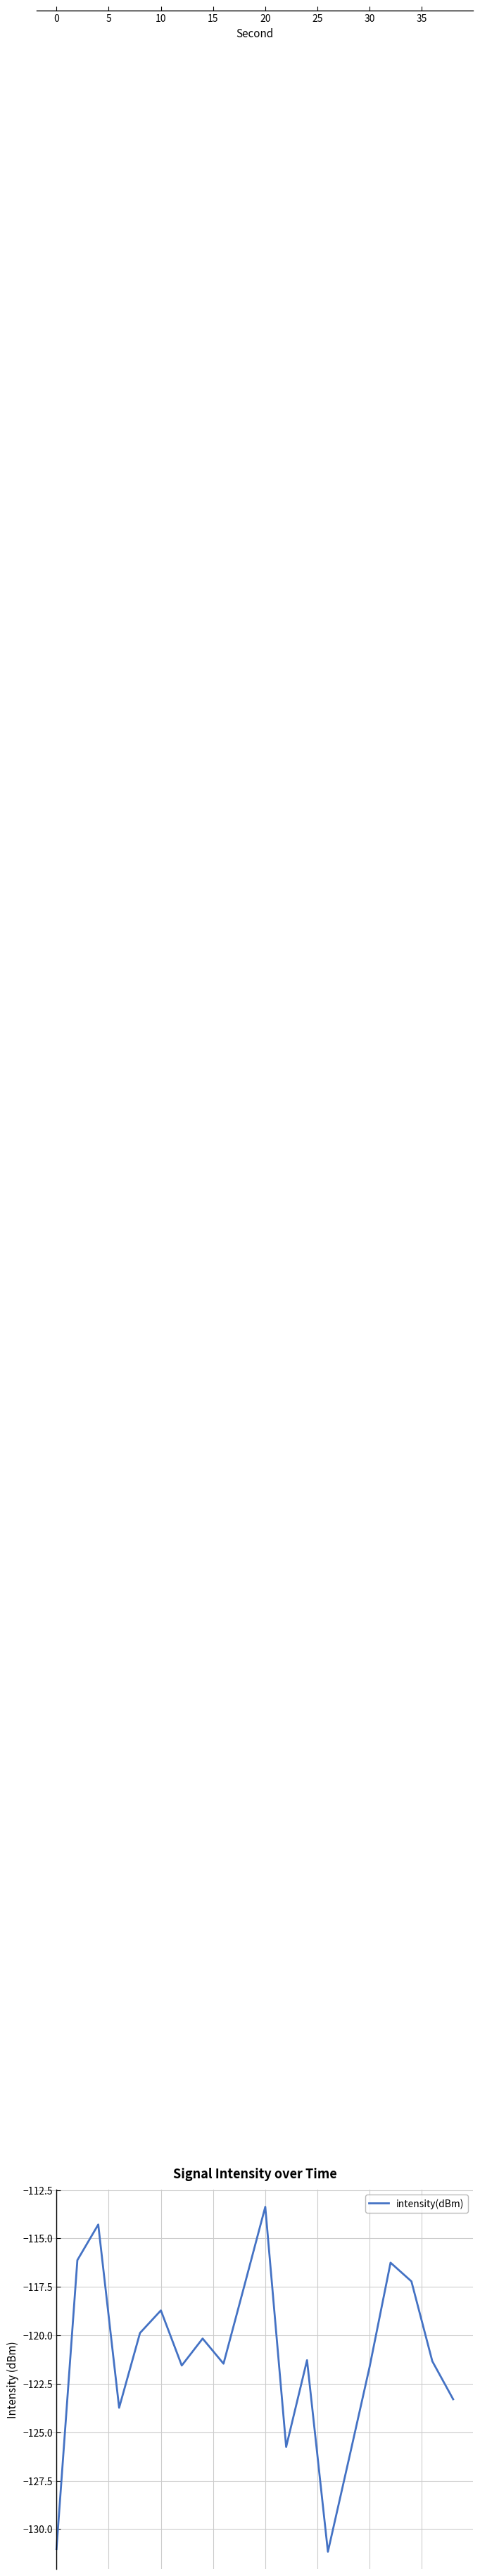

What is the greatest value displayed?

-113.4